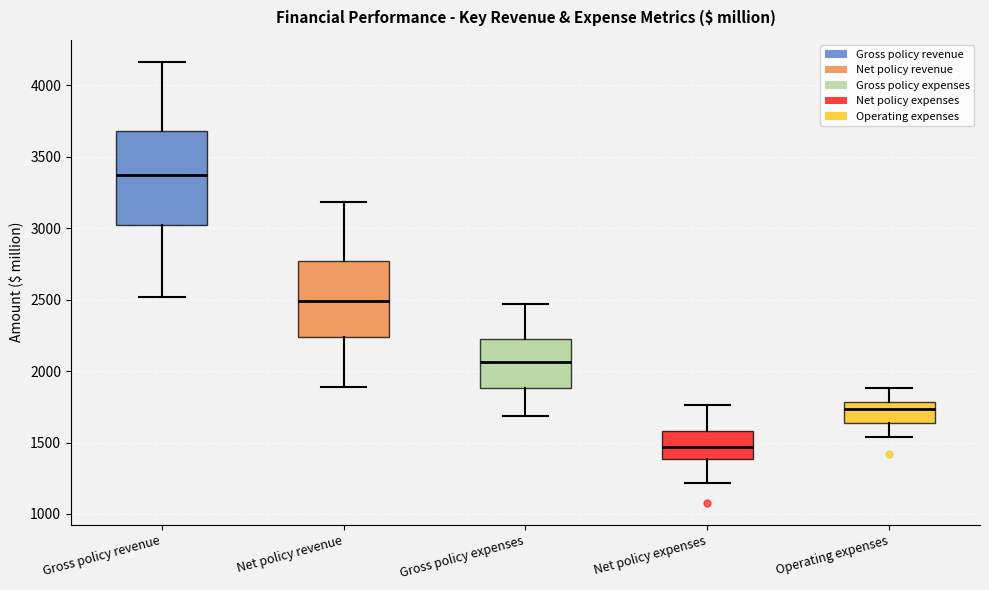

Reading left to right, transcribe this box plot: for each box, give where its median line is, the range the box spans, and where its two whiskers end, as read against the y-axis. The values are not printed on the chart, so give them approximately, as read against the axis.

Gross policy revenue: median 3350, box 3050 to 3700, whiskers 2500 to 4150
Net policy revenue: median 2500, box 2250 to 2750, whiskers 1900 to 3200
Gross policy expenses: median 2050, box 1900 to 2250, whiskers 1700 to 2450
Net policy expenses: median 1450, box 1400 to 1600, whiskers 1200 to 1750
Operating expenses: median 1750, box 1650 to 1800, whiskers 1550 to 1900